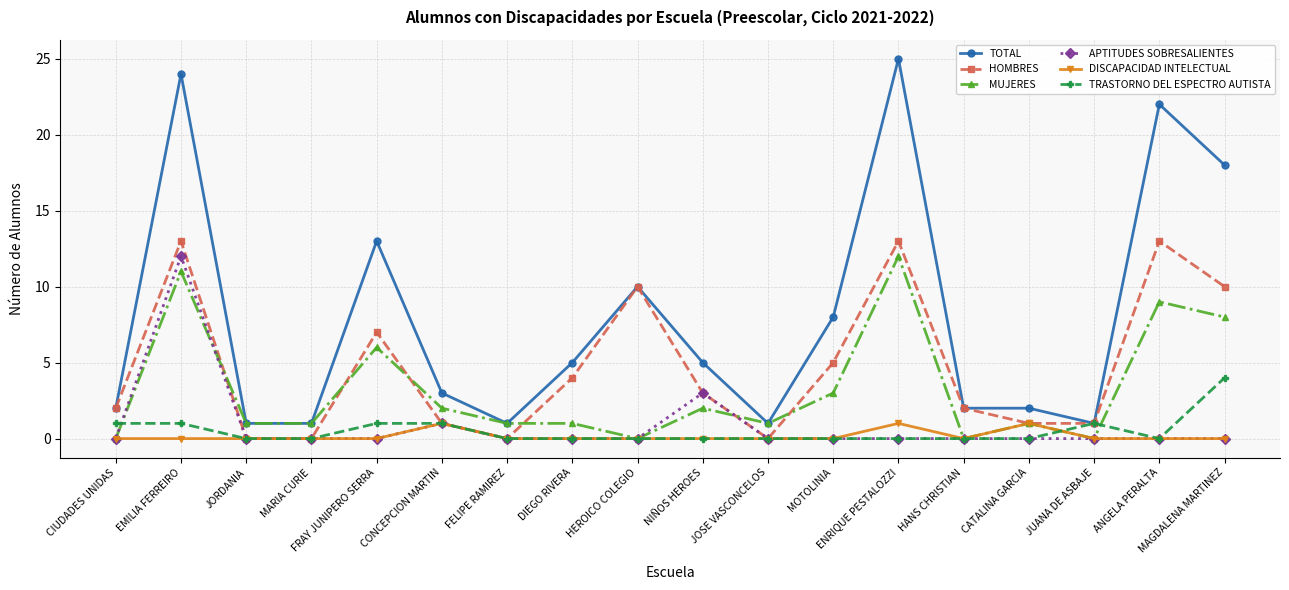

What is the label of the 2nd point from the left?

EMILIA FERREIRO